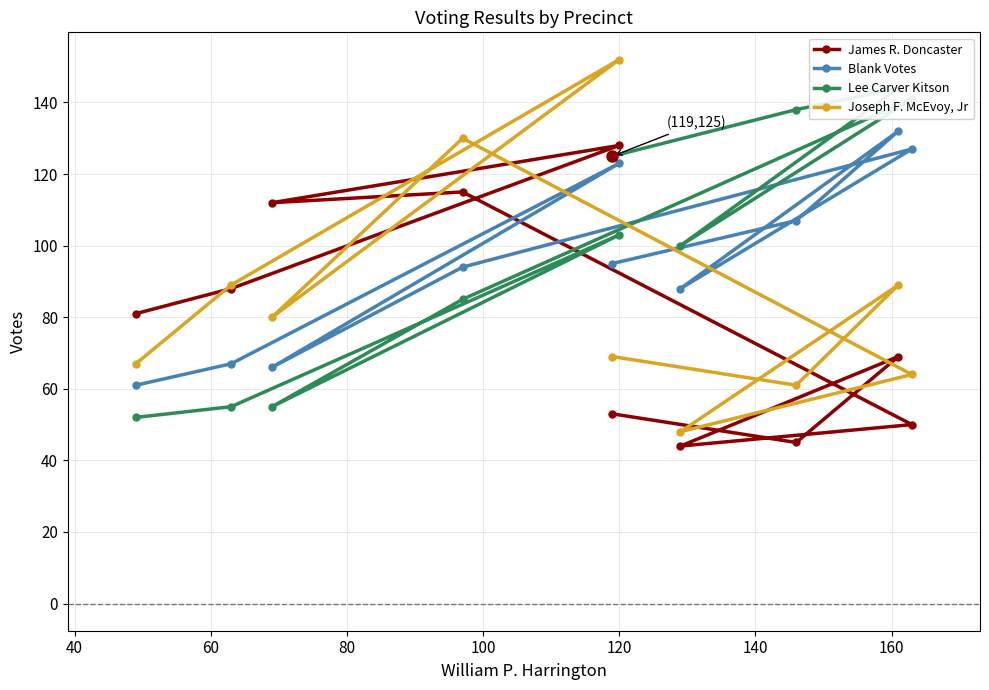

What is the approximate value of Joseph F. McEvoy, Jr at 60?

89